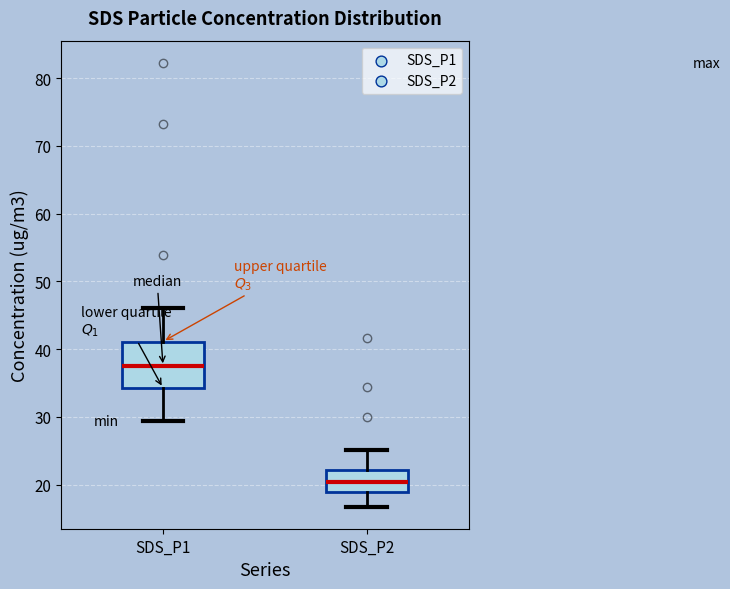

Which box is the tallest, from its lower edge to its upper edge?

SDS_P1